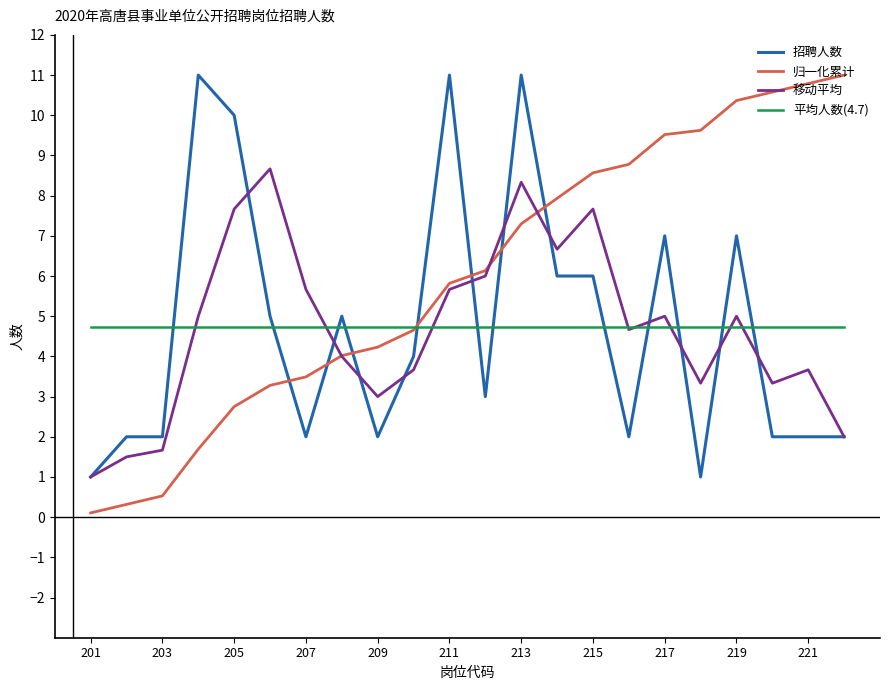

Which series has the largest range (max minus min)?

归一化累计